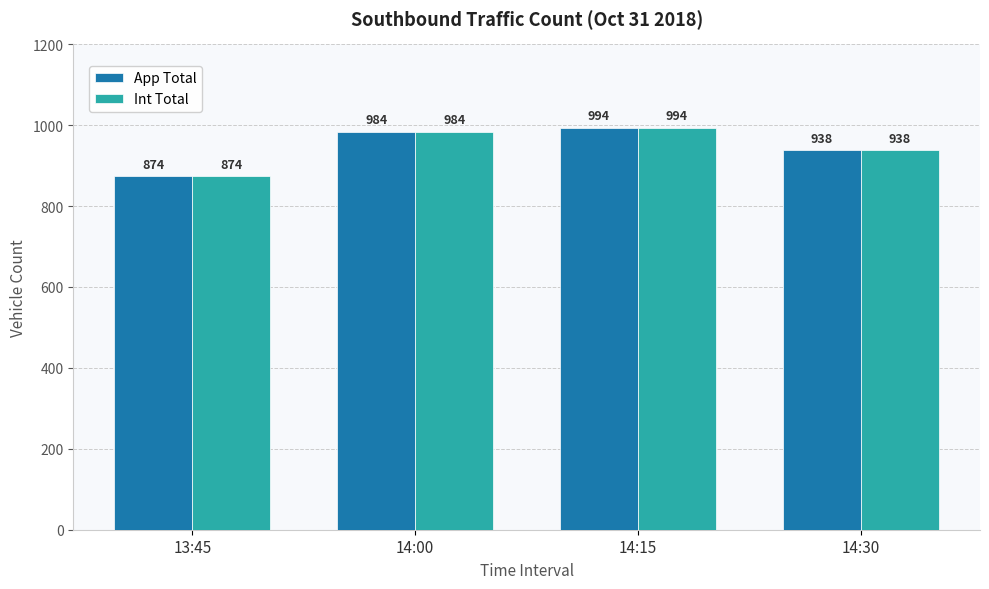

At which label is App Total closest to 934?

14:30